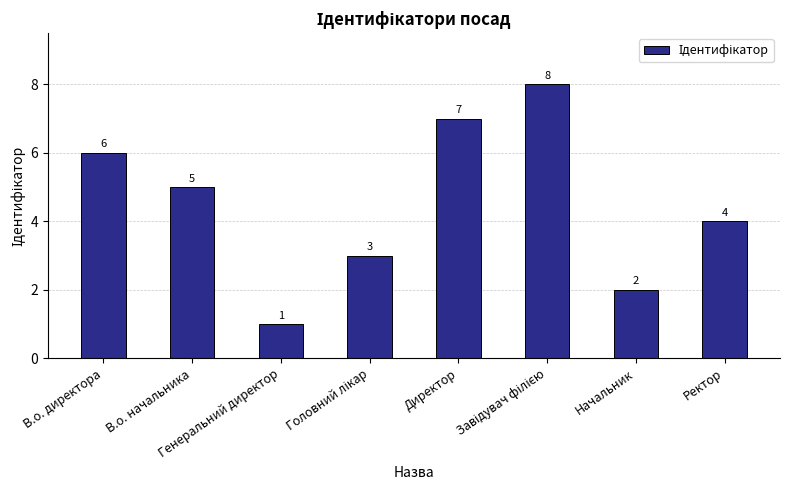

The value at Директор is 9. True or false?

False